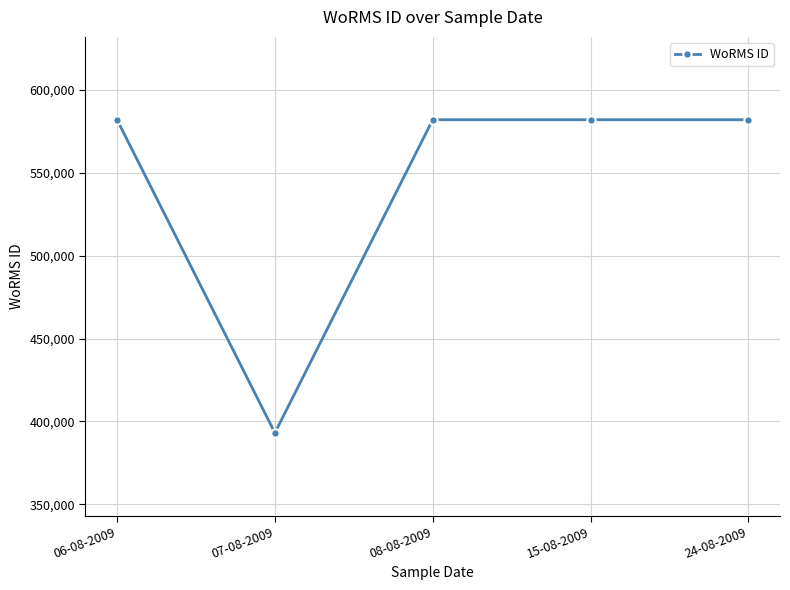

What is the change in value from 07-08-2009 to 24-08-2009?

+189048